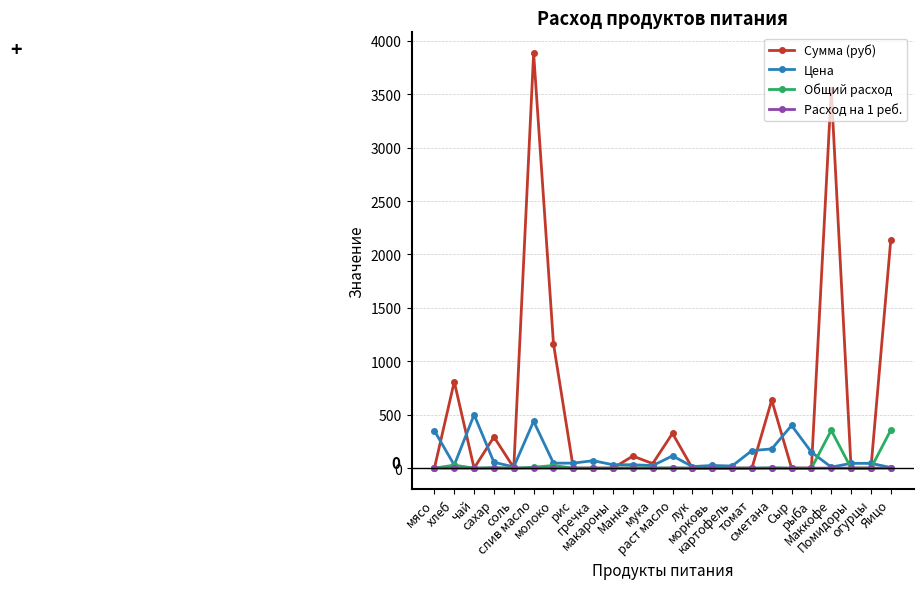

At which category is the sum across all series the highest?

слив масло